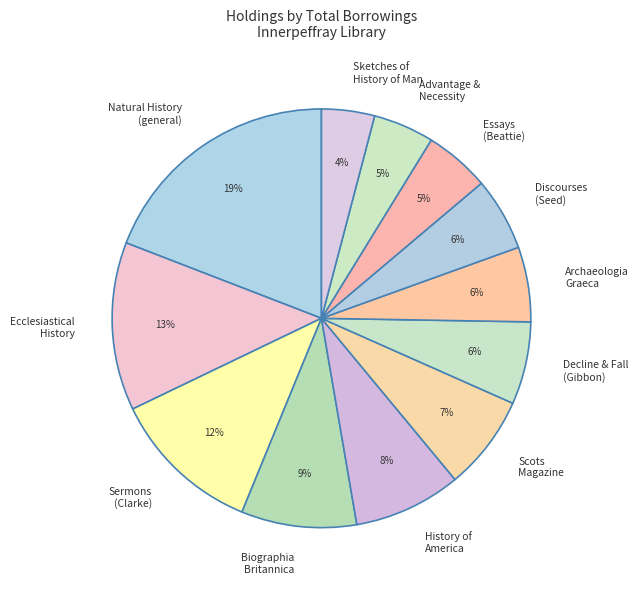

True or false: Sketches of History of Man accounts for 18% of the total.

False